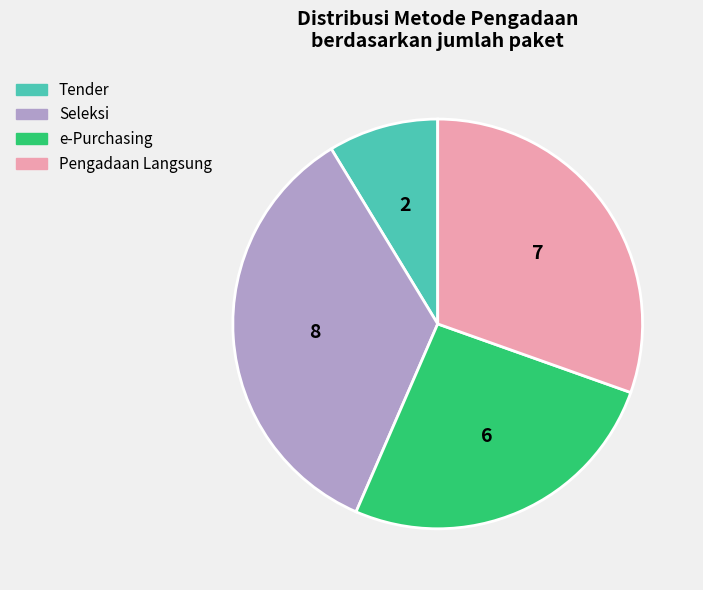

Combined, do Tender and Pengadaan Langsung account for over 50%?

No